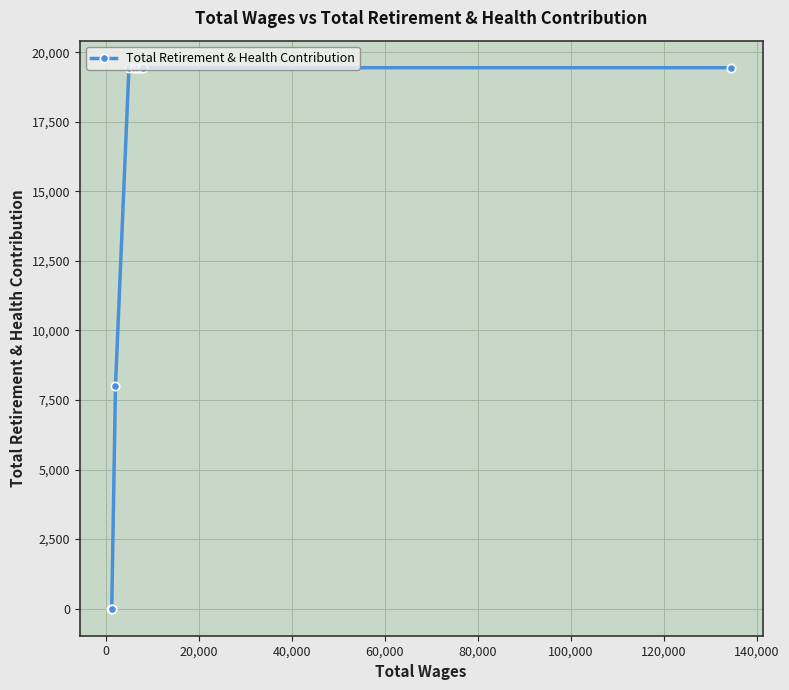

What is the difference between the maximum and second lowest values?

19445